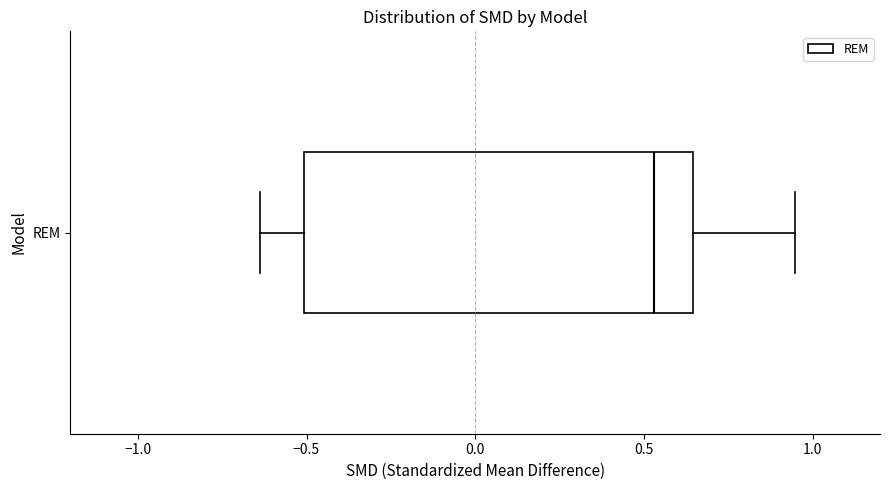

Transcribe this box plot: give where the median line is, the range the box spans, and where the two whiskers end, as read against the x-axis. The values are not printed on the chart, so give them approximately, as read against the axis.

median 0.55, box -0.50 to 0.65, whiskers -0.65 to 0.95